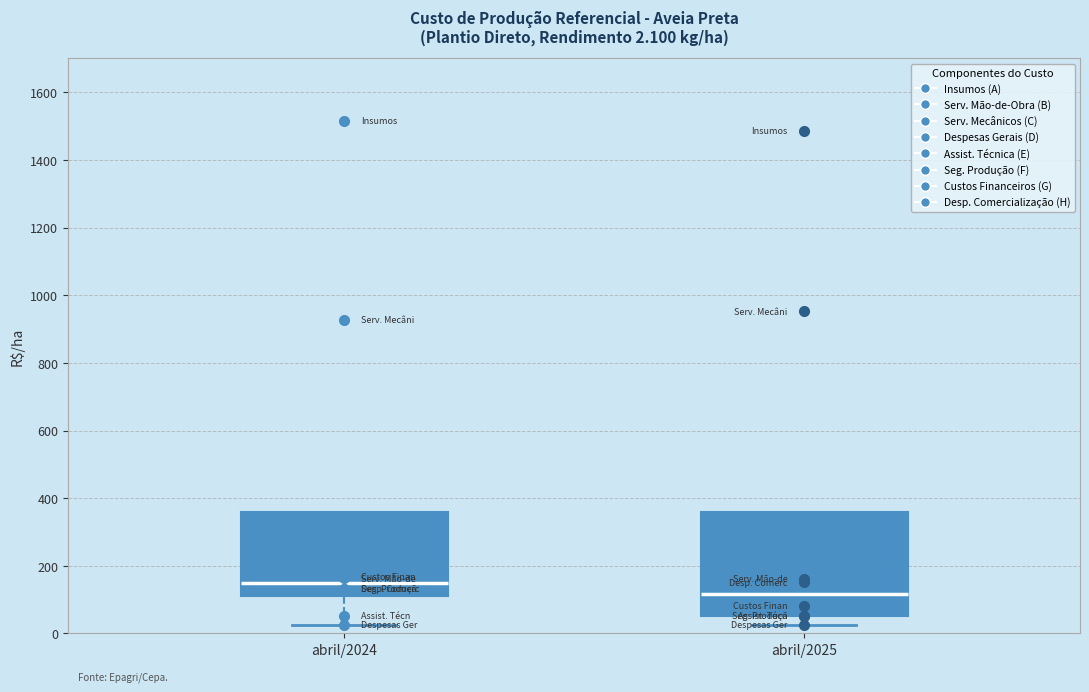

Which box's median line is the highest?

abril/2024